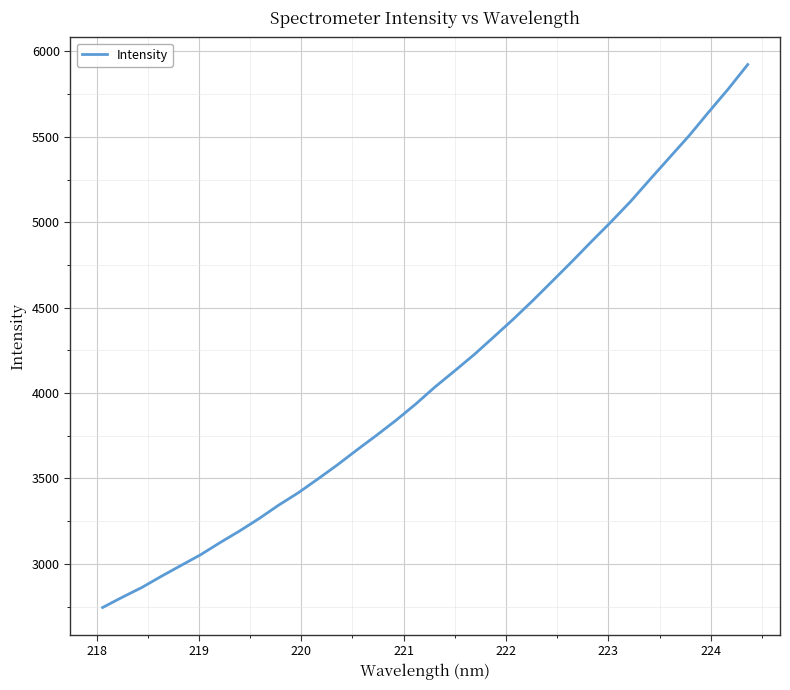

What is the minimum value shown in the chart?

2744.8